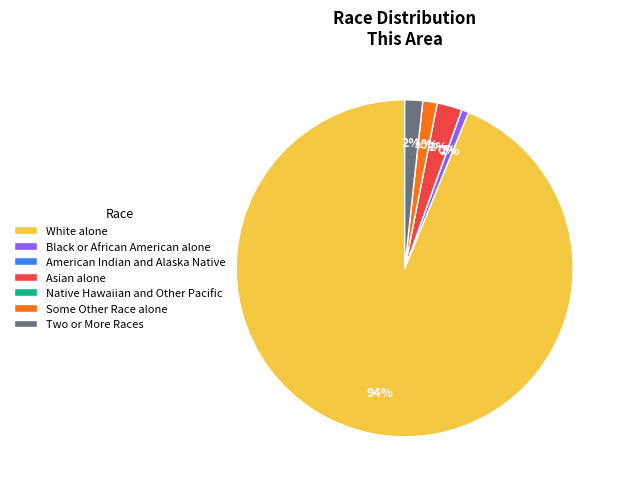

To the nearest percent, what is the difference between the largest and smallest slice percentages?

94%